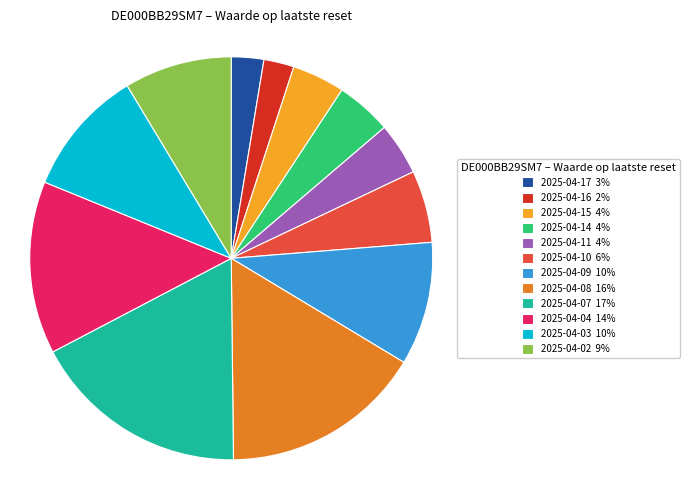

How many slices are in this pie chart?

12